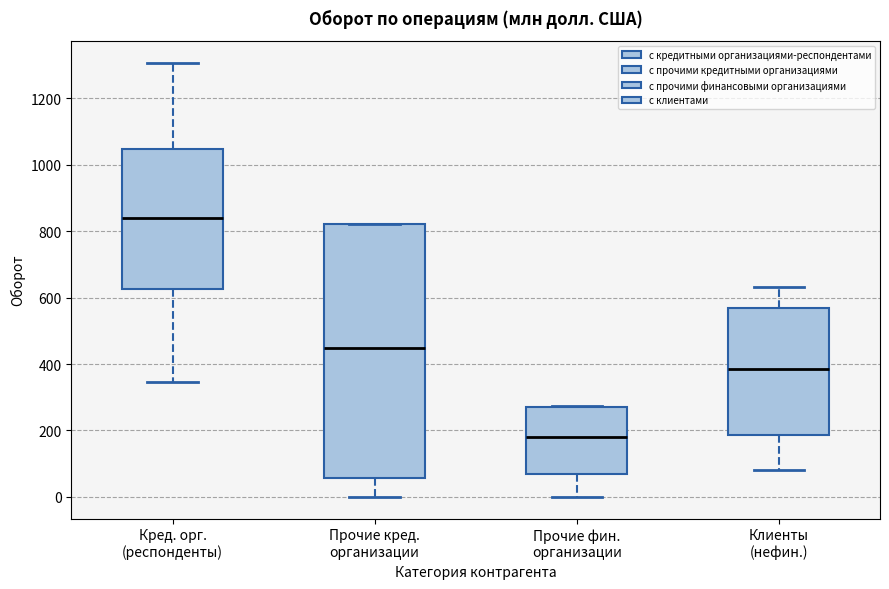

Where is the lower edge of the box for Прочие кред. организации on the y-axis? The values are not printed on the chart, so give them approximately, as read against the axis.

60